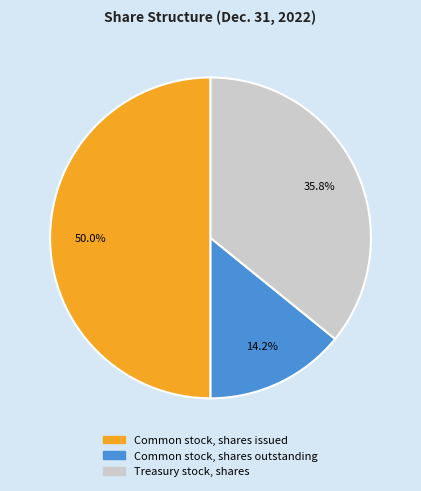

Combined, what portion of the pie is Treasury stock, shares and Common stock, shares issued?

85.8%